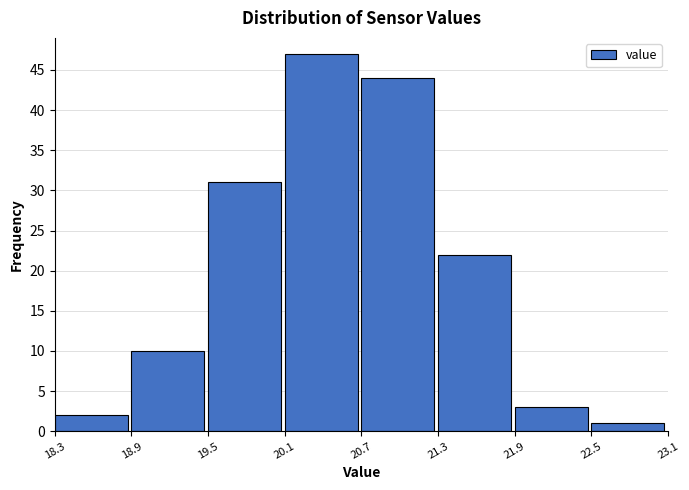

Reading left to right, list every bar in this chart as the range it spans on the x-axis followed by its height. The values are not printed on the chart, so give them approximately, as read against the axis.

18.3 to 18.9: 2
18.9 to 19.5: 10
19.5 to 20.1: 31
20.1 to 20.7: 47
20.7 to 21.3: 44
21.3 to 21.9: 22
21.9 to 22.5: 3
22.5 to 23.1: 1